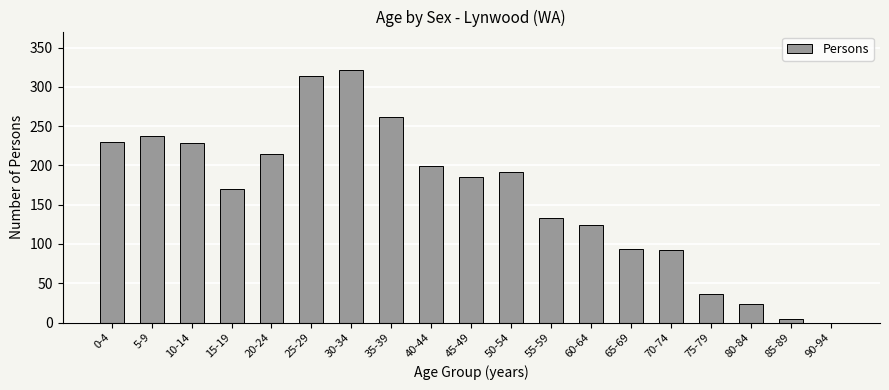

Between 25-29 and 0-4, which is larger?

25-29